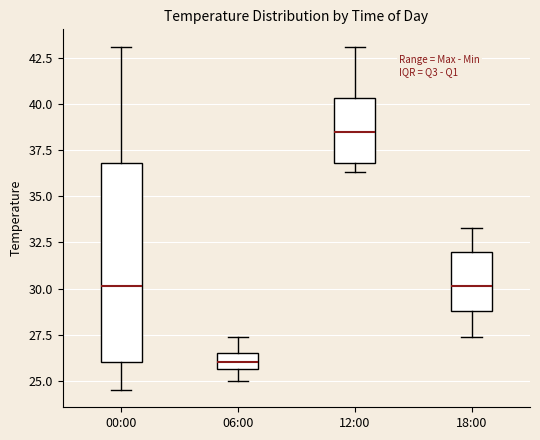

Which box's median line is the highest?

12:00